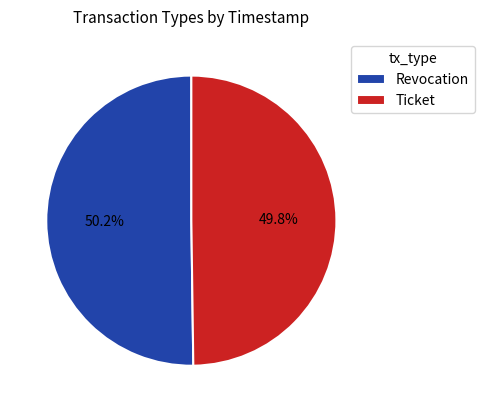

The Ticket slice represents 50% of the pie. True or false?

True